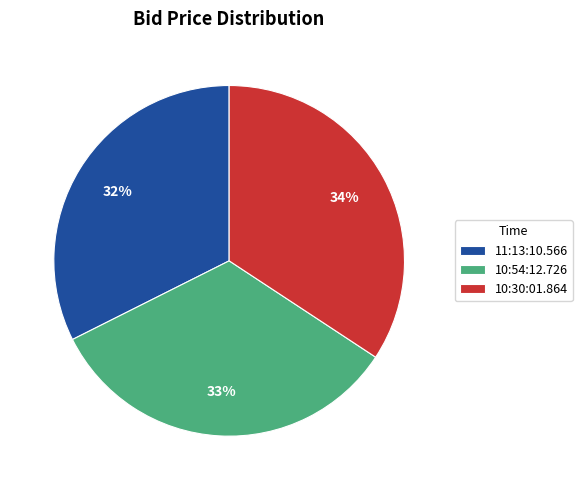

Do 11:13:10.566 and 10:30:01.864 together represent more than half of the pie?

Yes